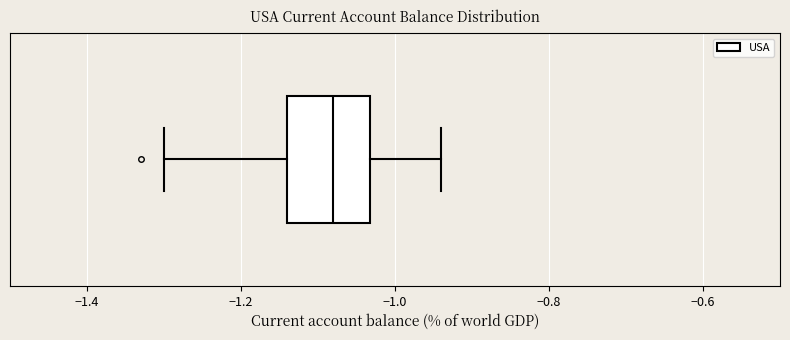

Where is the left edge of the box on the x-axis? The values are not printed on the chart, so give them approximately, as read against the axis.

-1.14